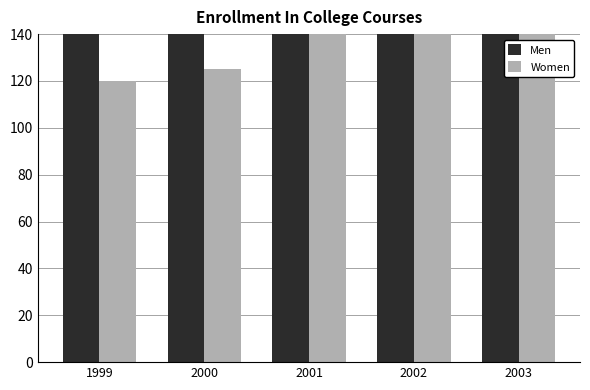

At 2002, list the series in order from smallest to largest.

Women, Men